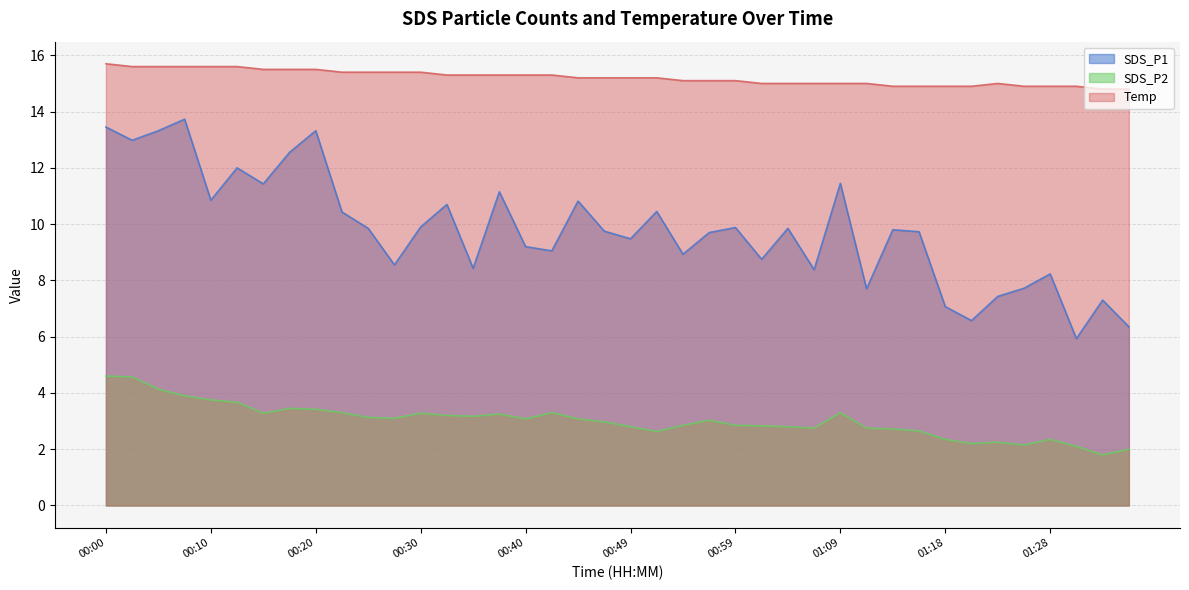

What position from the left is 00:49?

21